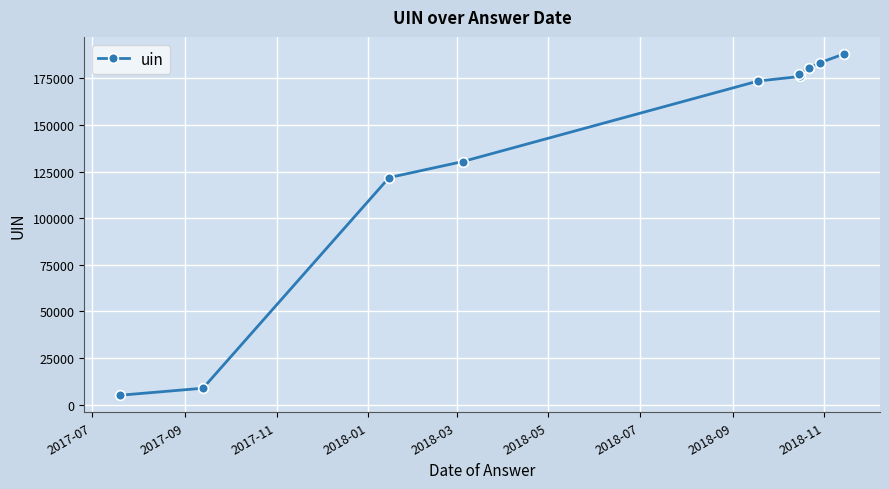

What is the average value?

134454